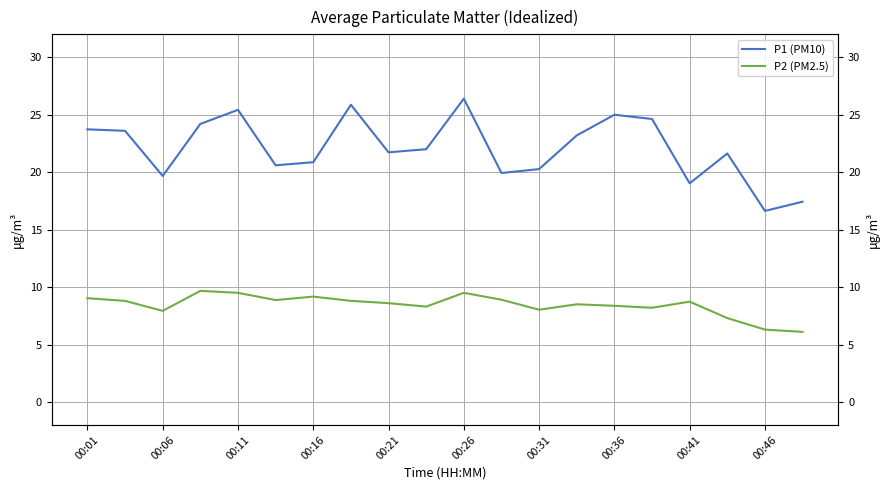

True or false: P1 (PM10) and P2 (PM2.5) intersect in this chart.

False